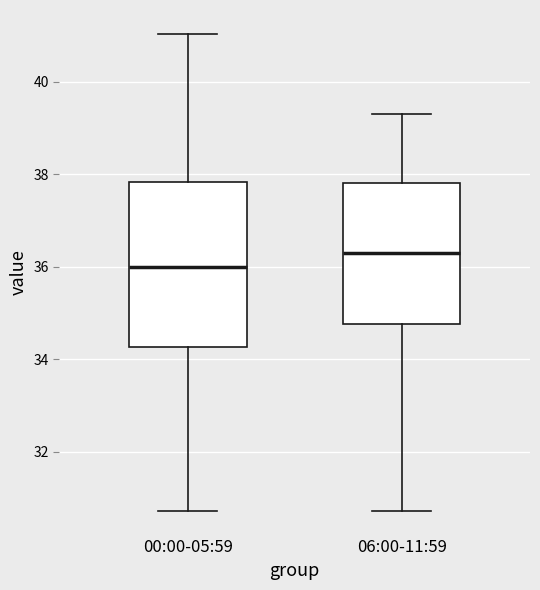

Where does the median line of the box for 06:00-11:59 sit on the y-axis? The values are not printed on the chart, so give them approximately, as read against the axis.

36.4